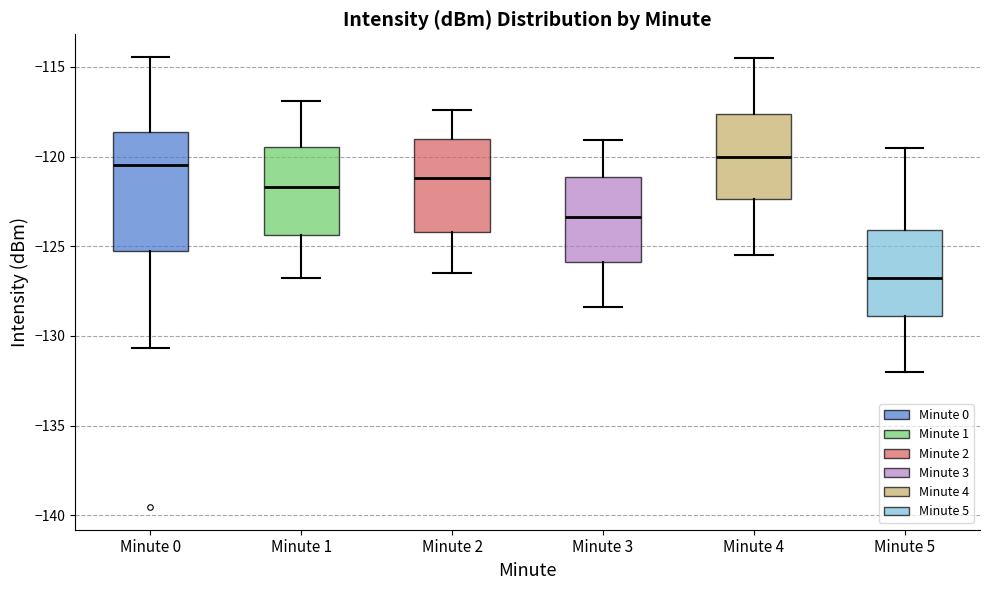

Reading left to right, read every box against the y-axis: the position of its median line, the range the box covers, and the ends of its whiskers. The values are not printed on the chart, so give them approximately, as read against the axis.

Minute 0: median -120.5, box -125.5 to -118.5, whiskers -130.5 to -114.5
Minute 1: median -121.5, box -124.5 to -119.5, whiskers -127.0 to -117.0
Minute 2: median -121.0, box -124.0 to -119.0, whiskers -126.5 to -117.5
Minute 3: median -123.5, box -126.0 to -121.0, whiskers -128.5 to -119.0
Minute 4: median -120.0, box -122.5 to -117.5, whiskers -125.5 to -114.5
Minute 5: median -126.5, box -129.0 to -124.0, whiskers -132.0 to -119.5